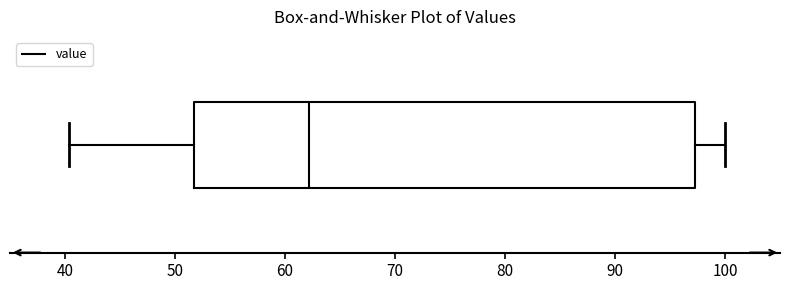

Read this box plot against the x-axis: the position of the median line, the range covered by the box, and the ends of both whiskers. The values are not printed on the chart, so give them approximately, as read against the axis.

median 62, box 52 to 97, whiskers 40 to 100